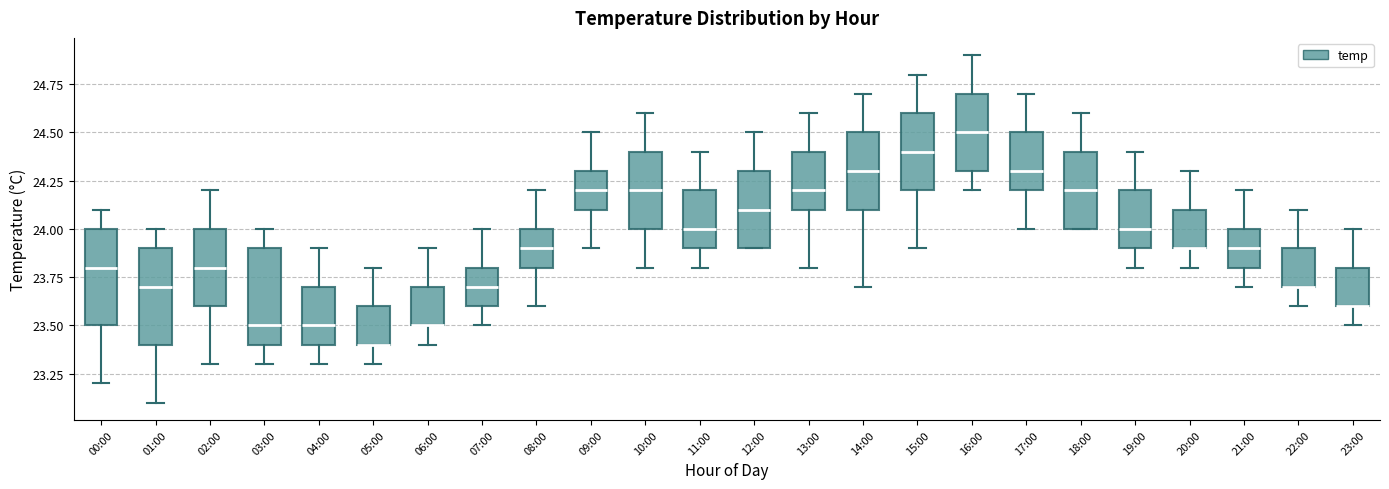

Reading left to right, transcribe this box plot: for each box, give where its median line is, the range the box spans, and where its two whiskers end, as read against the y-axis. The values are not printed on the chart, so give them approximately, as read against the axis.

00:00: median 23.8, box 23.5 to 24.0, whiskers 23.2 to 24.1
01:00: median 23.7, box 23.4 to 23.9, whiskers 23.1 to 24.0
02:00: median 23.8, box 23.6 to 24.0, whiskers 23.3 to 24.2
03:00: median 23.5, box 23.4 to 23.9, whiskers 23.3 to 24.0
04:00: median 23.5, box 23.4 to 23.7, whiskers 23.3 to 23.9
05:00: median 23.4 (drawn on the box's lower edge), box 23.4 to 23.6, whiskers 23.3 to 23.8
06:00: median 23.5 (drawn on the box's lower edge), box 23.5 to 23.7, whiskers 23.4 to 23.9
07:00: median 23.7, box 23.6 to 23.8, whiskers 23.5 to 24.0
08:00: median 23.9, box 23.8 to 24.0, whiskers 23.6 to 24.2
09:00: median 24.2, box 24.1 to 24.3, whiskers 23.9 to 24.5
10:00: median 24.2, box 24.0 to 24.4, whiskers 23.8 to 24.6
11:00: median 24.0, box 23.9 to 24.2, whiskers 23.8 to 24.4
12:00: median 24.1, box 23.9 to 24.3, whiskers 23.9 to 24.5
13:00: median 24.2, box 24.1 to 24.4, whiskers 23.8 to 24.6
14:00: median 24.3, box 24.1 to 24.5, whiskers 23.7 to 24.7
15:00: median 24.4, box 24.2 to 24.6, whiskers 23.9 to 24.8
16:00: median 24.5, box 24.3 to 24.7, whiskers 24.2 to 24.9
17:00: median 24.3, box 24.2 to 24.5, whiskers 24.0 to 24.7
18:00: median 24.2, box 24.0 to 24.4, whiskers 24.0 to 24.6
19:00: median 24.0, box 23.9 to 24.2, whiskers 23.8 to 24.4
20:00: median 23.9 (drawn on the box's lower edge), box 23.9 to 24.1, whiskers 23.8 to 24.3
21:00: median 23.9, box 23.8 to 24.0, whiskers 23.7 to 24.2
22:00: median 23.7 (drawn on the box's lower edge), box 23.7 to 23.9, whiskers 23.6 to 24.1
23:00: median 23.6 (drawn on the box's lower edge), box 23.6 to 23.8, whiskers 23.5 to 24.0